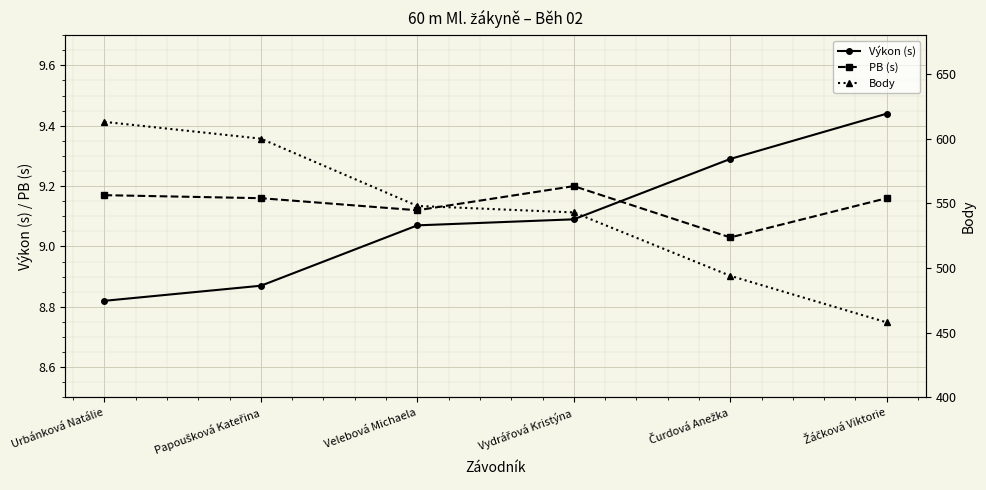

Reading left to right, transcribe all the data shown in this chart.

Výkon (s): Urbánková Natálie=8.8	Papoušková Kateřina=8.9	Velebová Michaela=9.1	Vydrářová Kristýna=9.1	Čurdová Anežka=9.3	Žáčková Viktorie=9.4
PB (s): Urbánková Natálie=9.2	Papoušková Kateřina=9.2	Velebová Michaela=9.1	Vydrářová Kristýna=9.2	Čurdová Anežka=9.0	Žáčková Viktorie=9.2
Body: Urbánková Natálie=613.0	Papoušková Kateřina=600.0	Velebová Michaela=548.0	Vydrářová Kristýna=543.0	Čurdová Anežka=494.0	Žáčková Viktorie=458.0